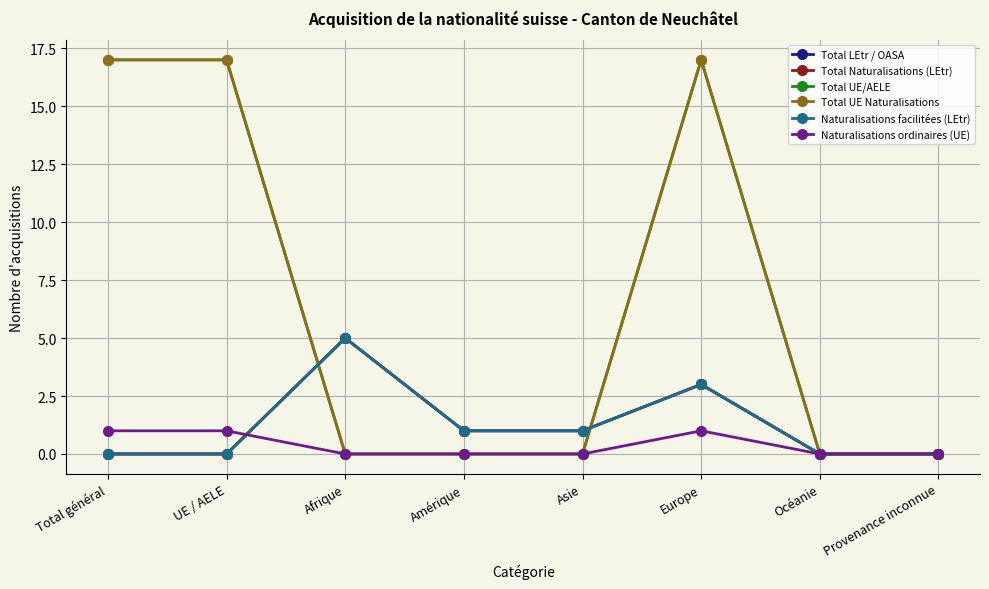

Which category has the lowest value across all series?

Total général